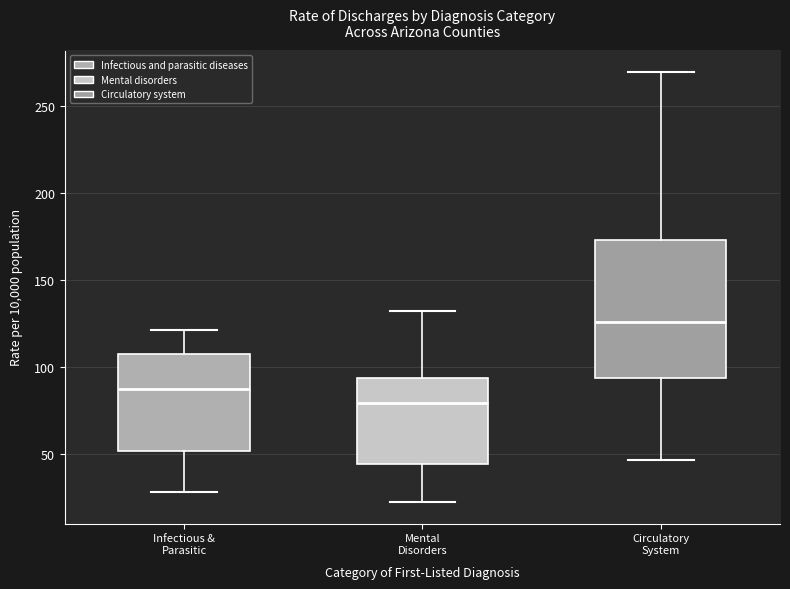

Which box's median line is the highest?

Circulatory System